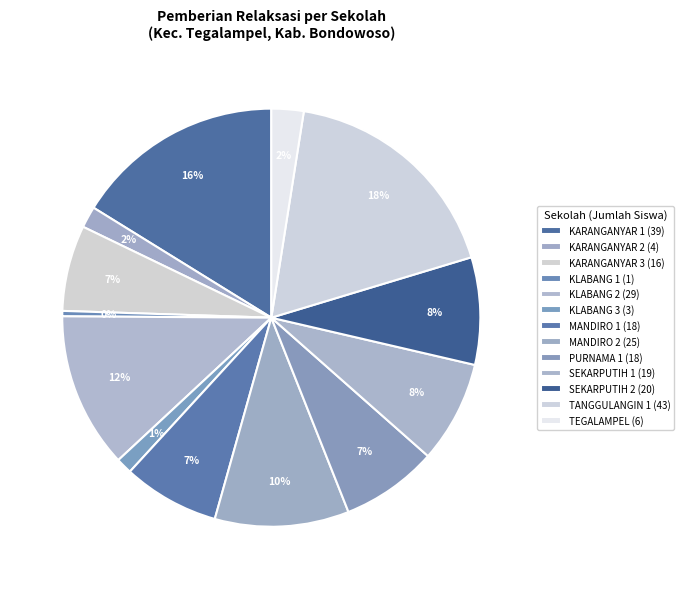

What is the largest slice in the pie chart?

TANGGULANGIN 1